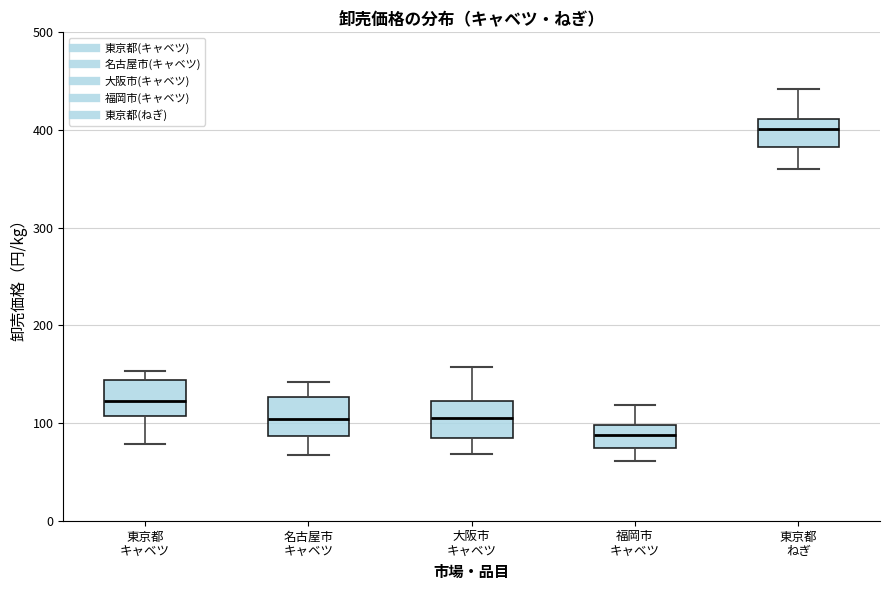

Reading left to right, read every box against the y-axis: the position of its median line, the range the box covers, and the ends of its whiskers. The values are not printed on the chart, so give them approximately, as read against the axis.

東京都 キャベツ: median 120, box 110 to 140, whiskers 80 to 150
名古屋市 キャベツ: median 100, box 90 to 130, whiskers 70 to 140
大阪市 キャベツ: median 110, box 90 to 120, whiskers 70 to 160
福岡市 キャベツ: median 90, box 70 to 100, whiskers 60 to 120
東京都 ねぎ: median 400, box 380 to 410, whiskers 360 to 440